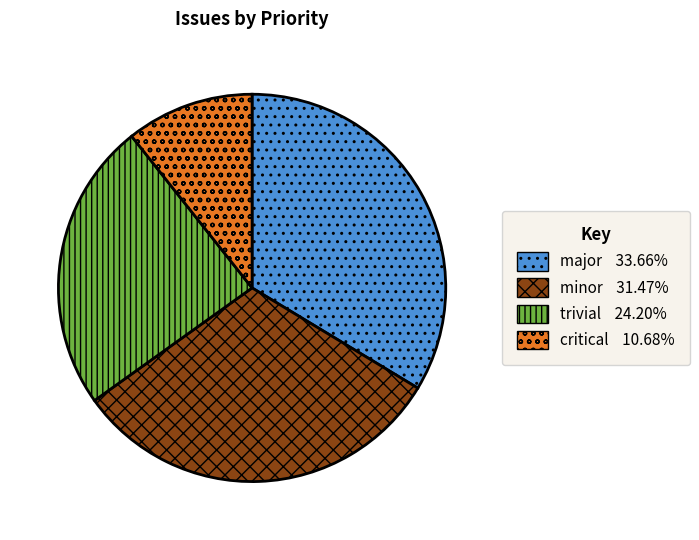

Is there a majority slice in this chart?

No